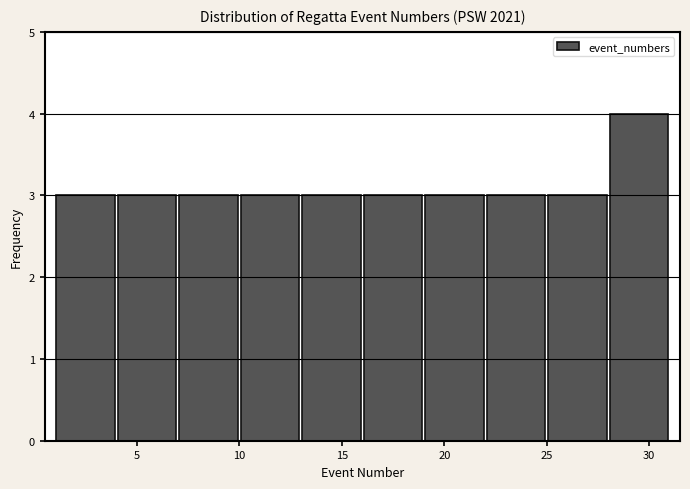

How tall is the bar that spans 13 to 16 on the x-axis? The values are not printed on the chart, so give them approximately, as read against the axis.

3